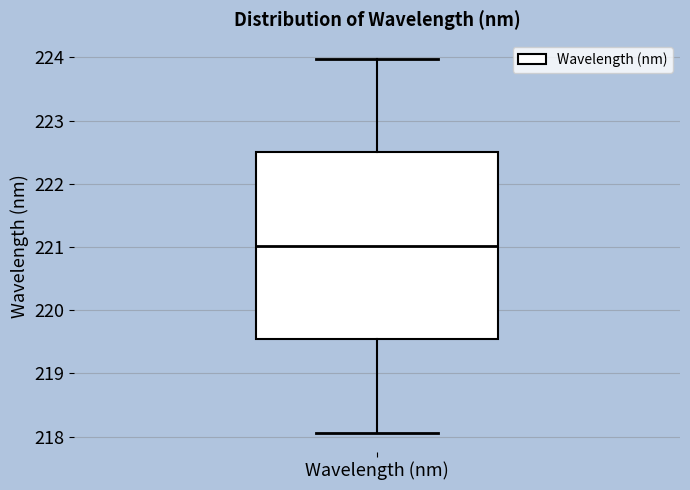

Transcribe this box plot: give where the median line is, the range the box spans, and where the two whiskers end, as read against the y-axis. The values are not printed on the chart, so give them approximately, as read against the axis.

median 221.0, box 219.5 to 222.5, whiskers 218.1 to 224.0